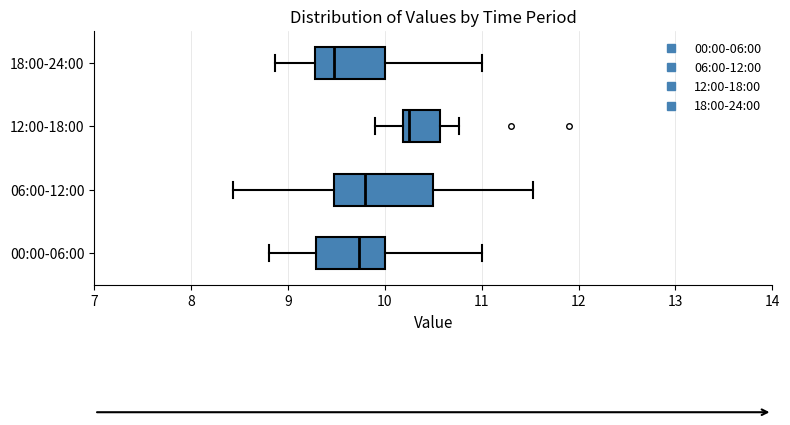

Reading bottom to top, read every box against the x-axis: the position of its median line, the range the box covers, and the ends of its whiskers. The values are not printed on the chart, so give them approximately, as read against the axis.

00:00-06:00: median 9.7, box 9.3 to 10.0, whiskers 8.8 to 11.0
06:00-12:00: median 9.8, box 9.5 to 10.5, whiskers 8.4 to 11.5
12:00-18:00: median 10.3, box 10.2 to 10.6, whiskers 9.9 to 10.8
18:00-24:00: median 9.5, box 9.3 to 10.0, whiskers 8.9 to 11.0